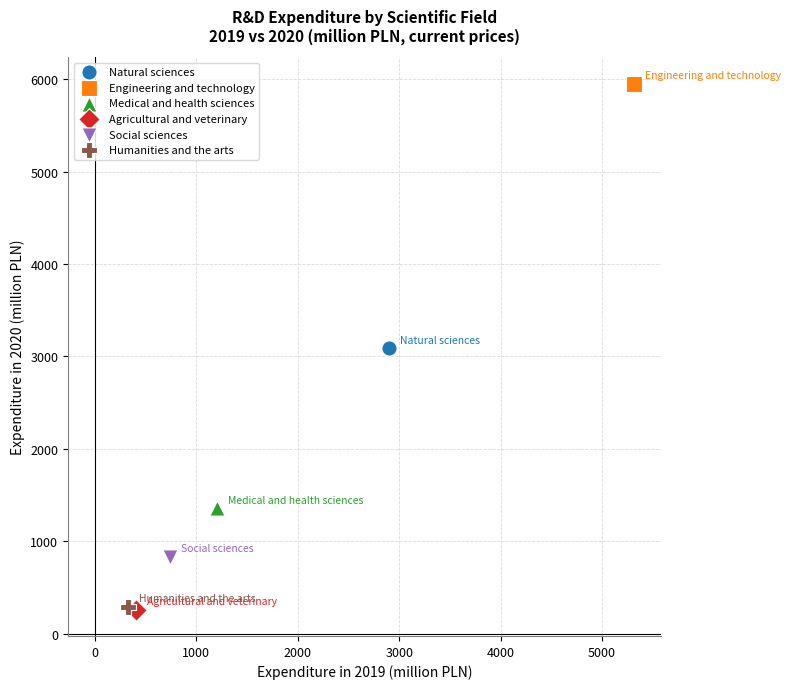

What are all the series names shown in the legend?

Natural sciences, Engineering and technology, Medical and health sciences, Agricultural and veterinary, Social sciences, Humanities and the arts